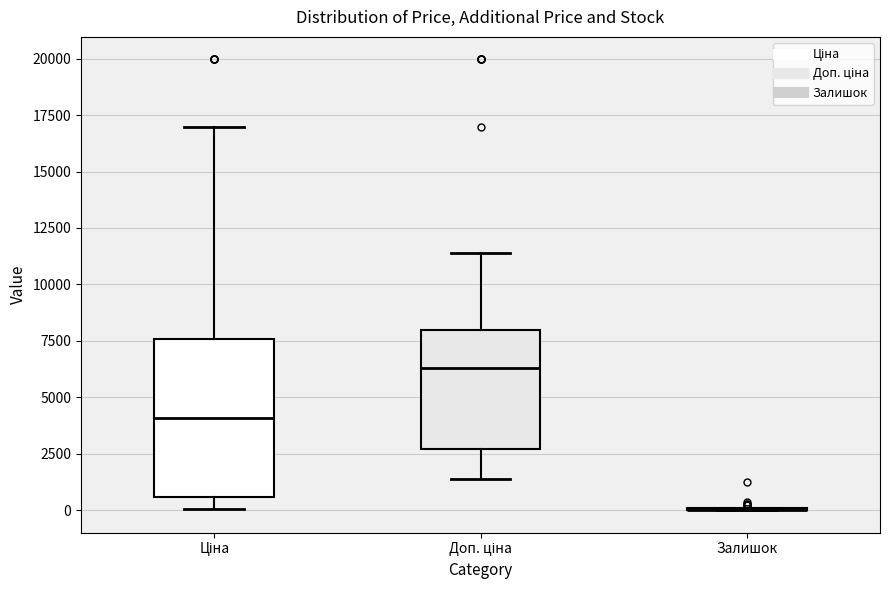

Comparing the boxes themselves (not the whiskers), which one is the tallest?

Ціна